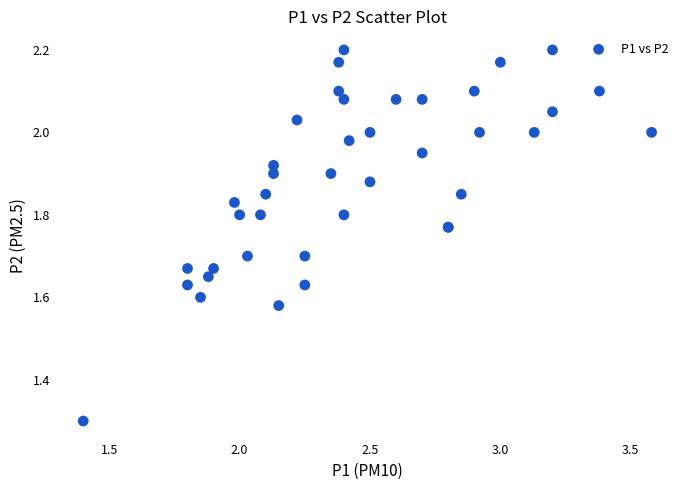

What Y value in the scatter plot is closest to 1?

1.3